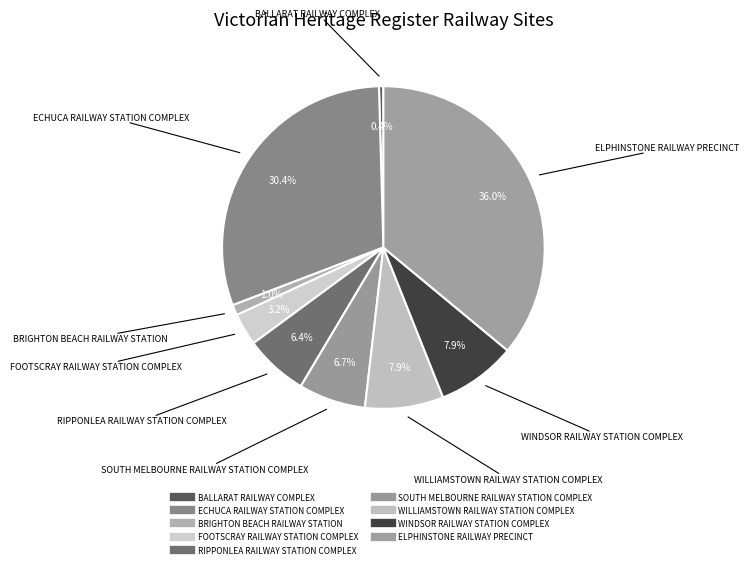

Which category has the biggest portion of the pie?

ELPHINSTONE RAILWAY PRECINCT